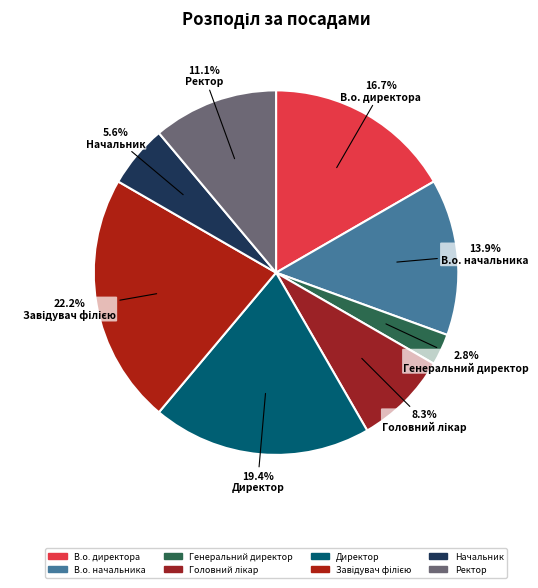

What is the ratio of the value at Директор to the value at Головний лікар?

2.3